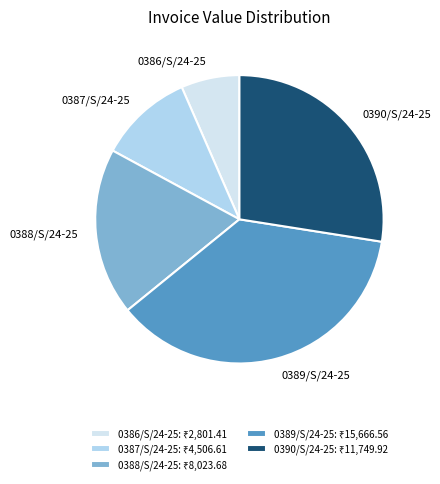

Does 0387/S/24-25 account for over 50% of the chart?

No